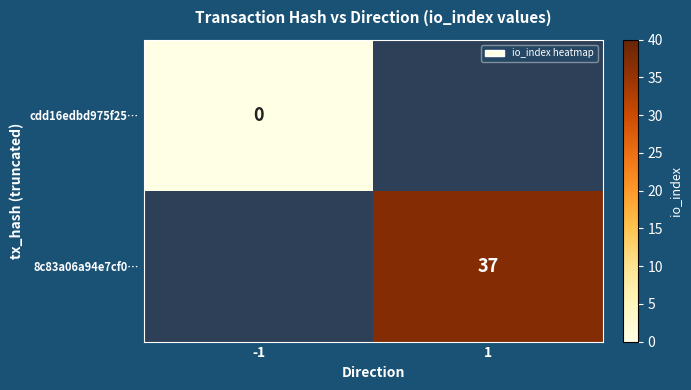

Is the value of 8c83a06a94e7cf0… at 1 greater than the value of cdd16edbd975f25… at -1?

Yes